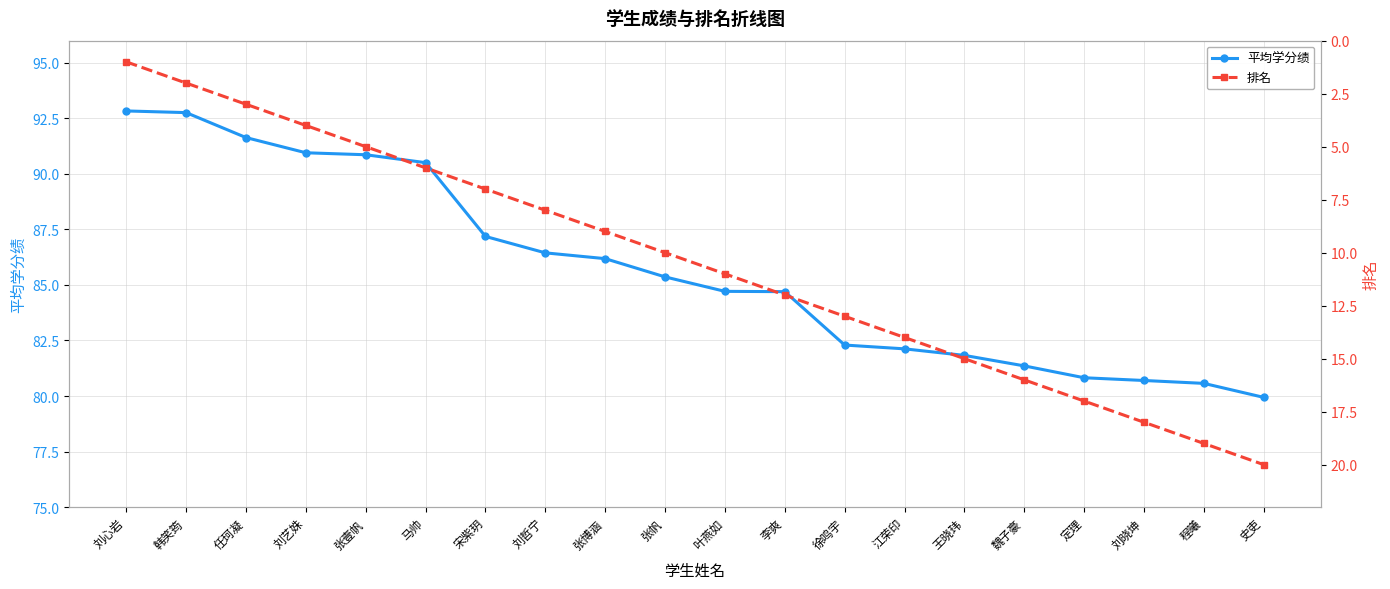

Where is 平均学分绩 nearest to the value 86?

张博涵